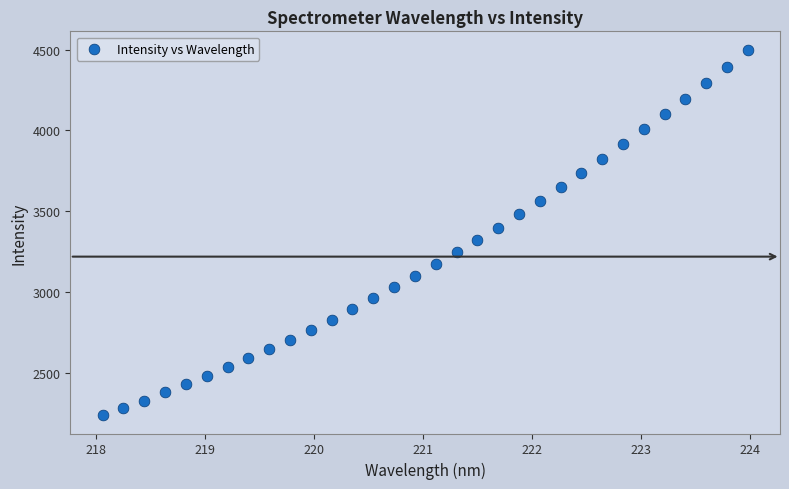

What is the range of X values (max minus min)?

5.9